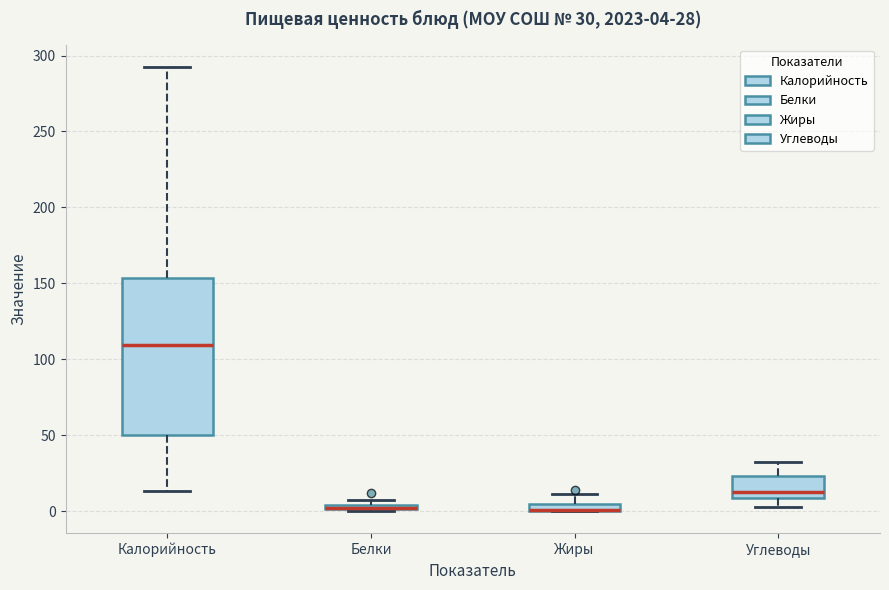

Which box is the tallest, from its lower edge to its upper edge?

Калорийность